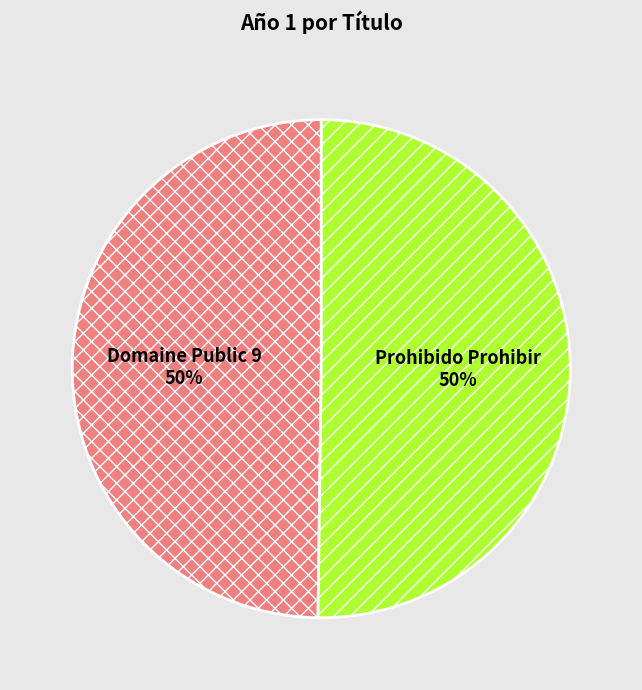

To the nearest percent, what is the average slice percentage?

50%